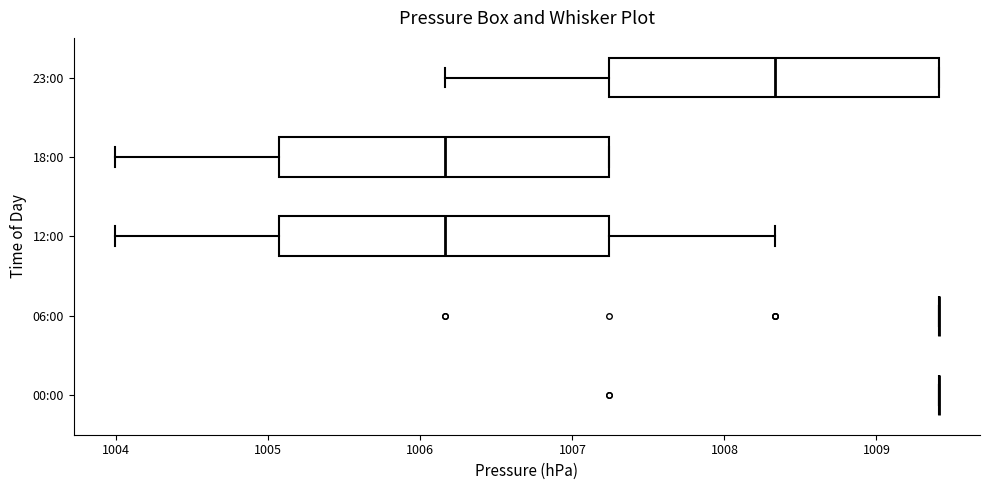

Reading bottom to top, transcribe this box plot: for each box, give where its median line is, the range the box spans, and where its two whiskers end, as read against the x-axis. The values are not printed on the chart, so give them approximately, as read against the axis.

00:00: box collapsed to a line at 1009.4, whiskers 1009.4 to 1009.4
06:00: box collapsed to a line at 1009.4, whiskers 1009.4 to 1009.4
12:00: median 1006.2, box 1005.1 to 1007.2, whiskers 1004.0 to 1008.3
18:00: median 1006.2, box 1005.1 to 1007.2, whiskers 1004.0 to 1007.2
23:00: median 1008.3, box 1007.2 to 1009.4, whiskers 1006.2 to 1009.4